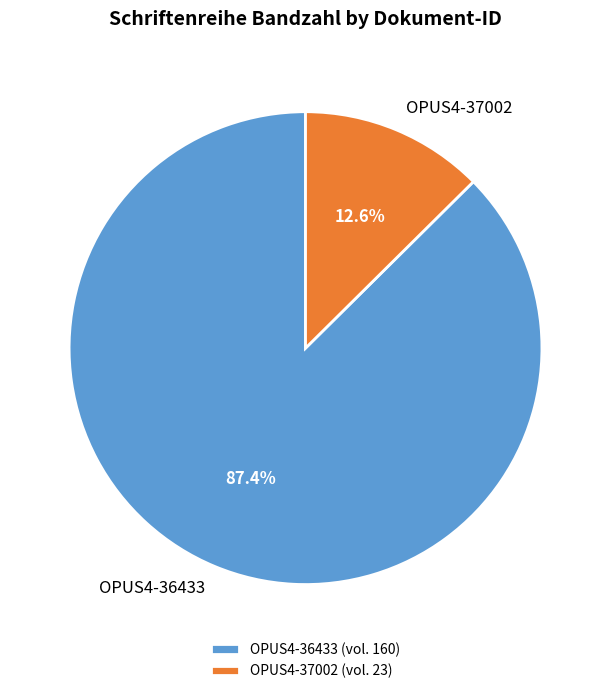

To the nearest percent, what is the difference between the largest and smallest slice percentages?

75%